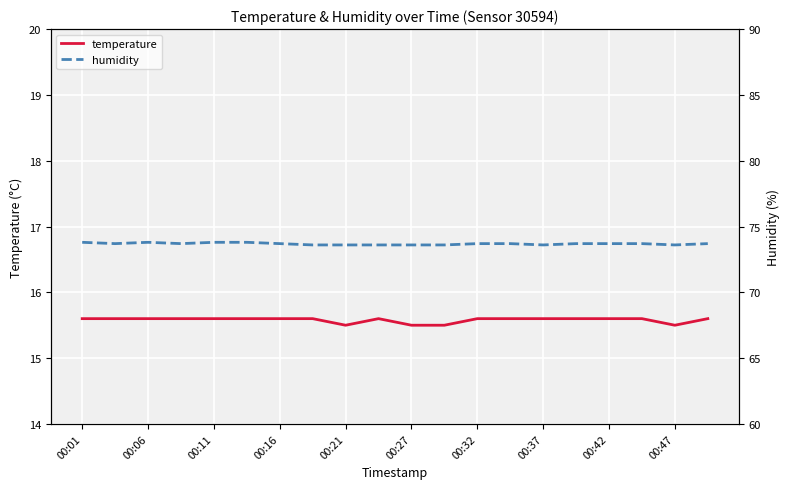

At which category is the sum across all series the highest?

00:01